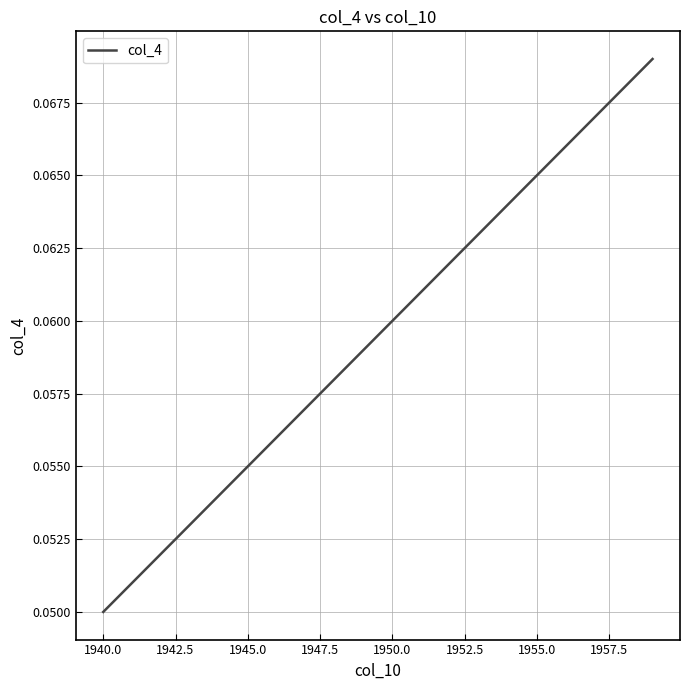

Does the chart display data point markers on the line(s)?

No